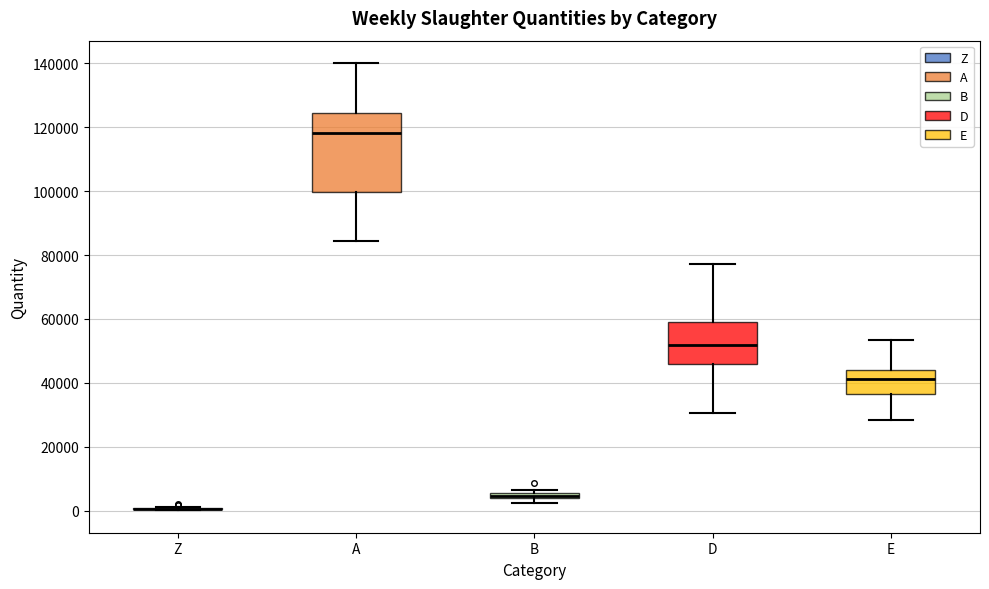

Which box is the tallest, from its lower edge to its upper edge?

A